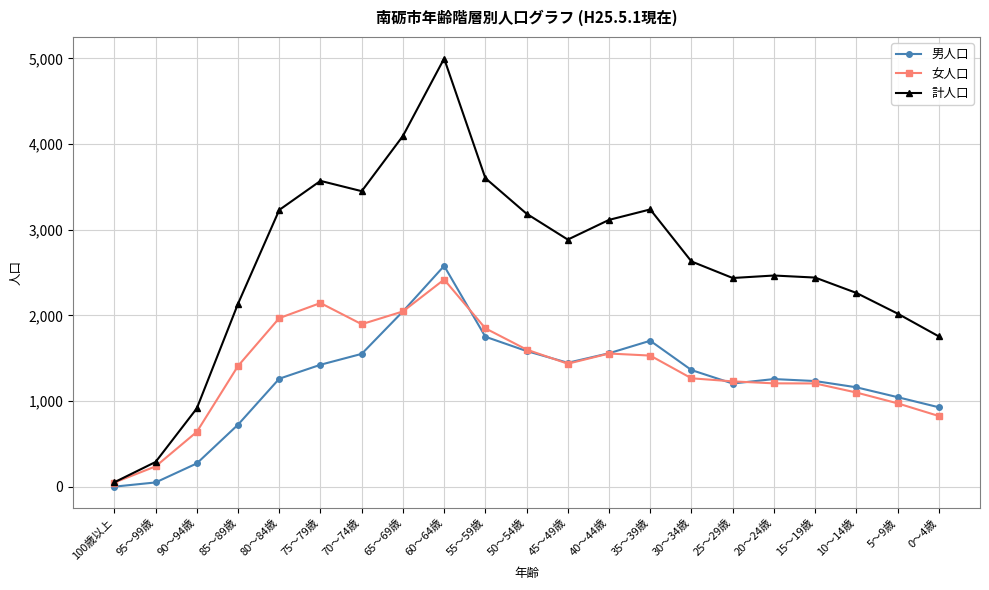

How many interior local peaks does the 男人口 series have?

3